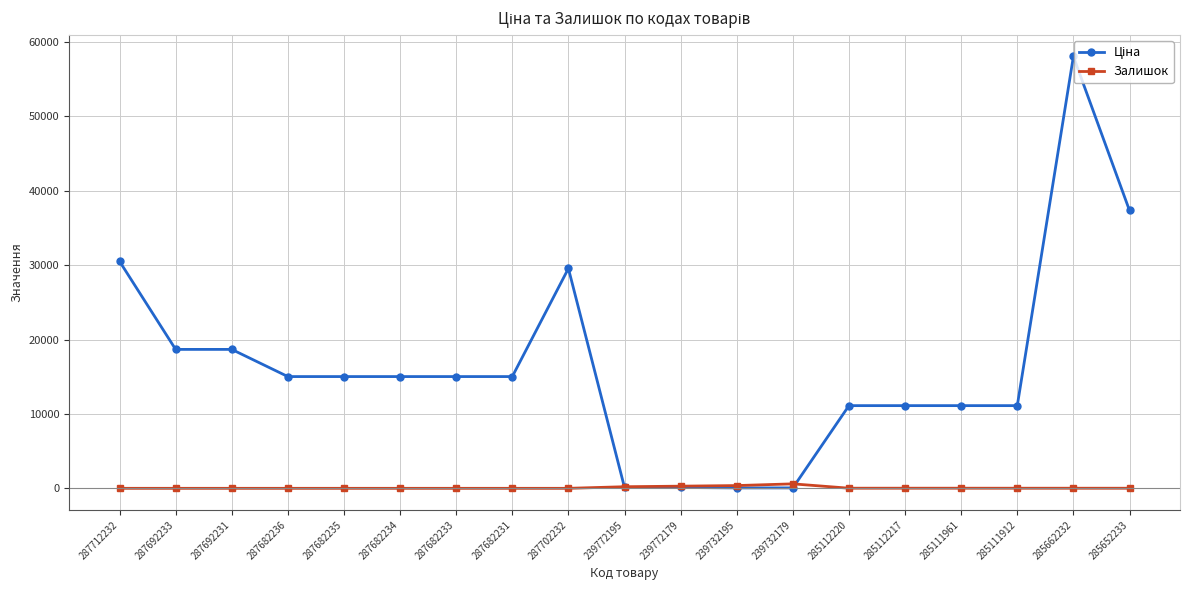

What is the maximum value shown in the chart?

58037.0